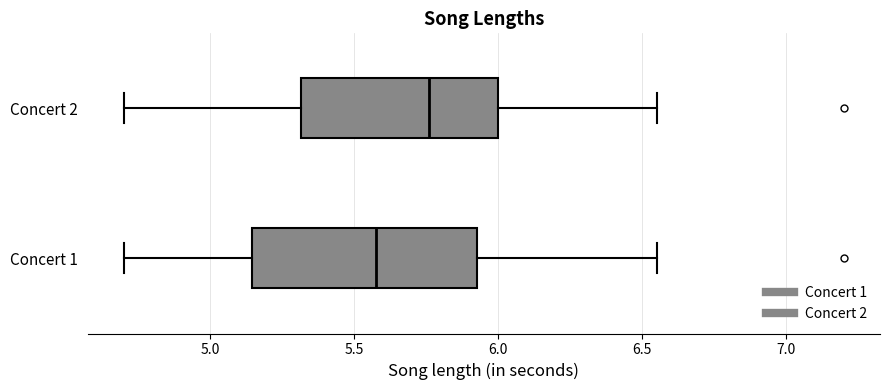

Comparing the boxes themselves (not the whiskers), which one is the widest?

Concert 1